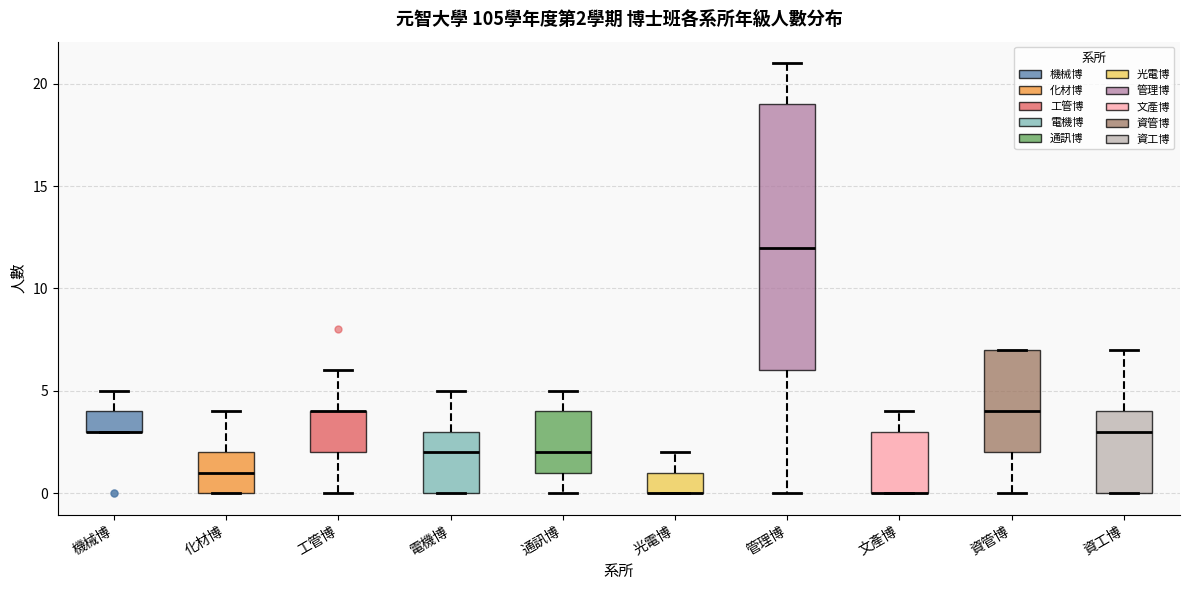

Comparing the boxes themselves (not the whiskers), which one is the tallest?

管理博